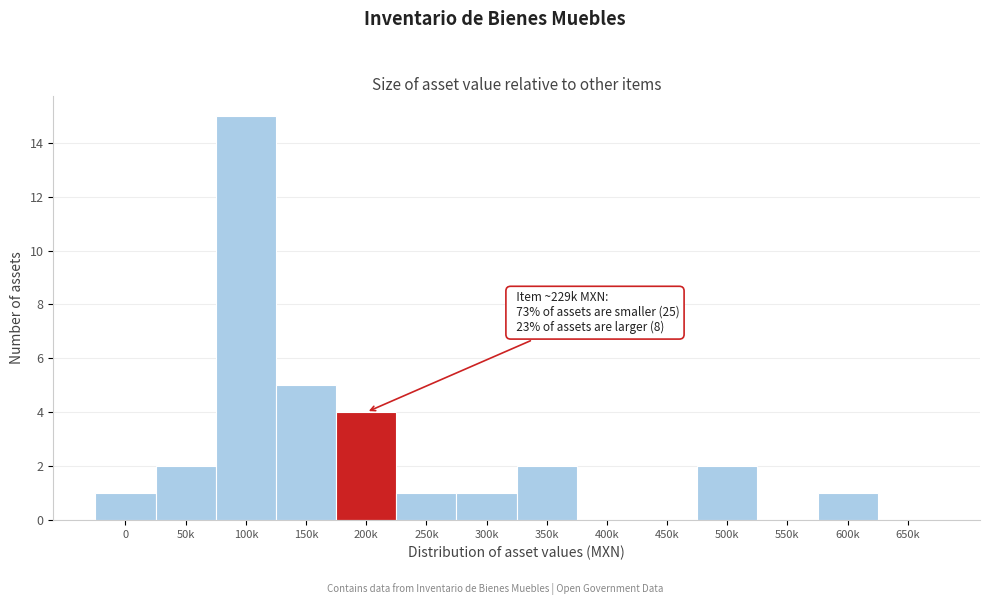

At which label is the value closest to 7?

150k